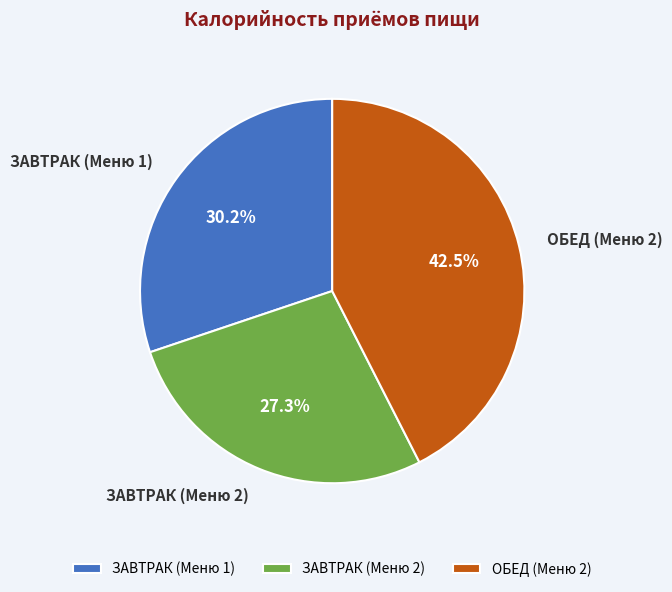

To the nearest percent, what percentage of the pie is ЗАВТРАК (Меню 1)?

30%